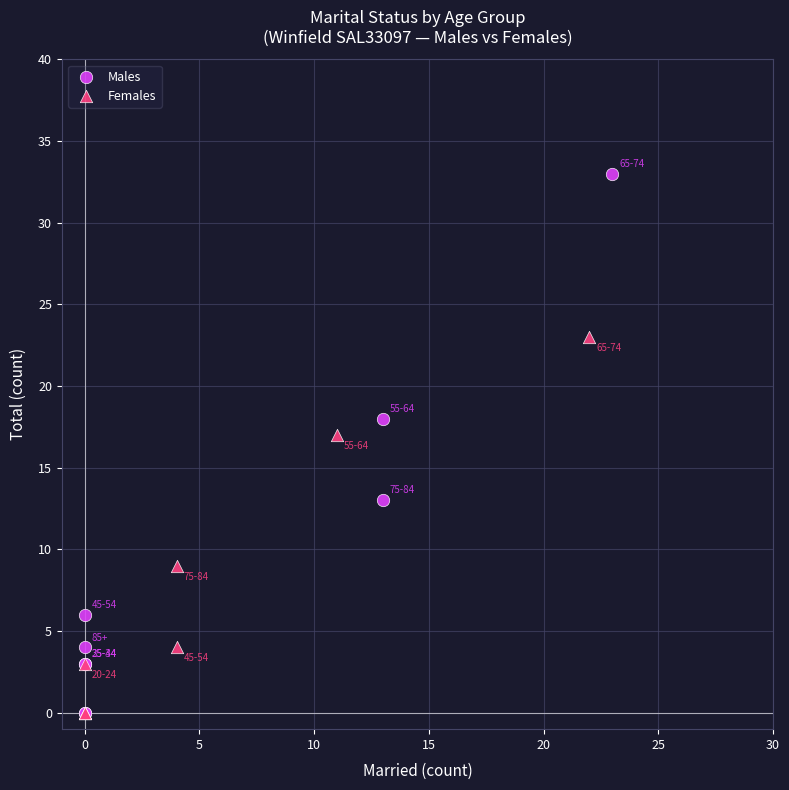

What are all the series names shown in the legend?

Males, Females